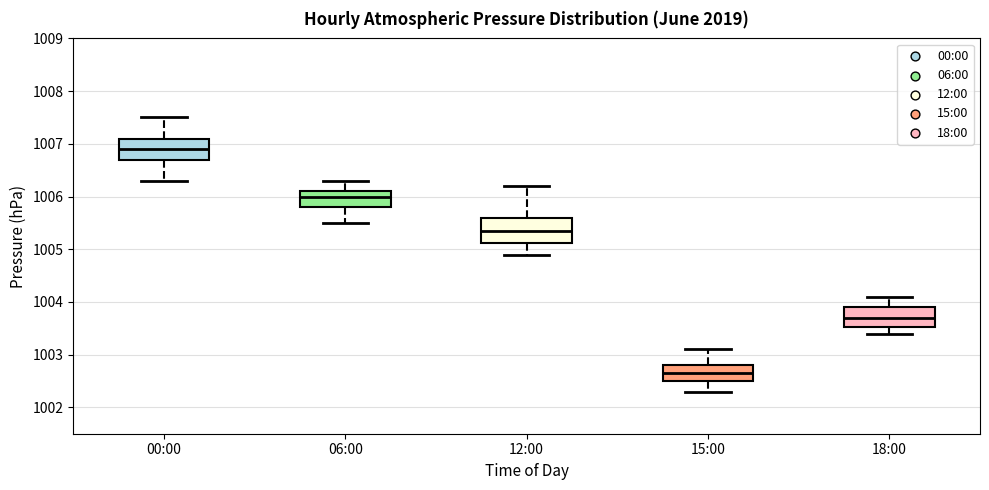

Which box's median line is the lowest?

15:00